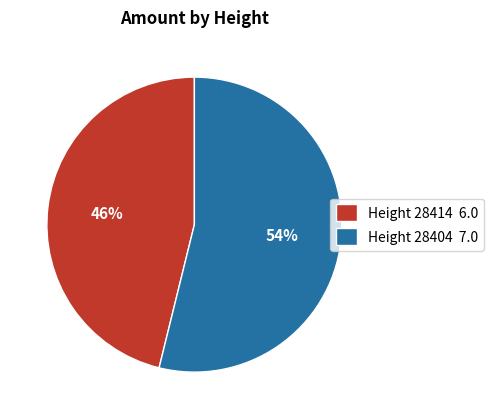

Is there any slice that represents more than half of the pie?

Yes